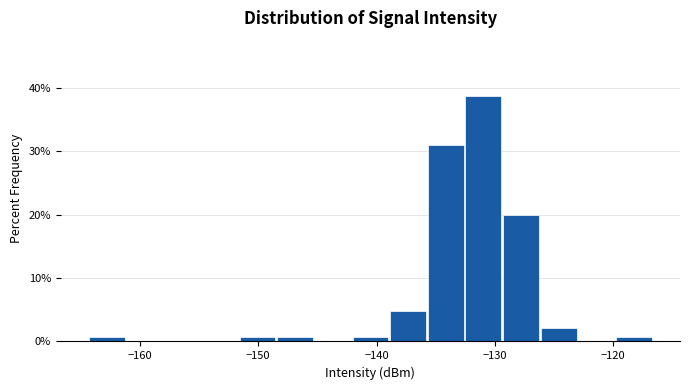

Read against the x-axis, roughly where is the centre of the tallest bar?

-131